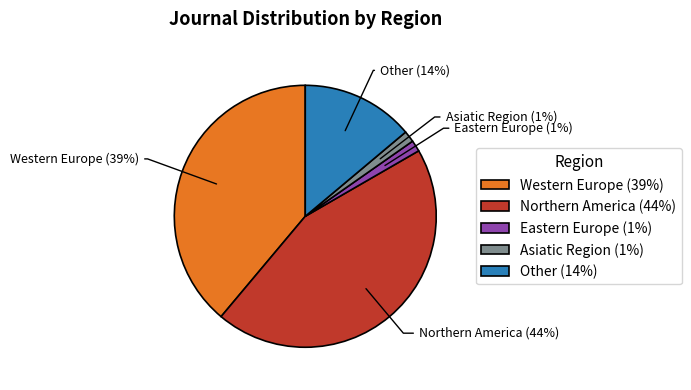

To the nearest percent, what portion does Asiatic Region represent?

1%